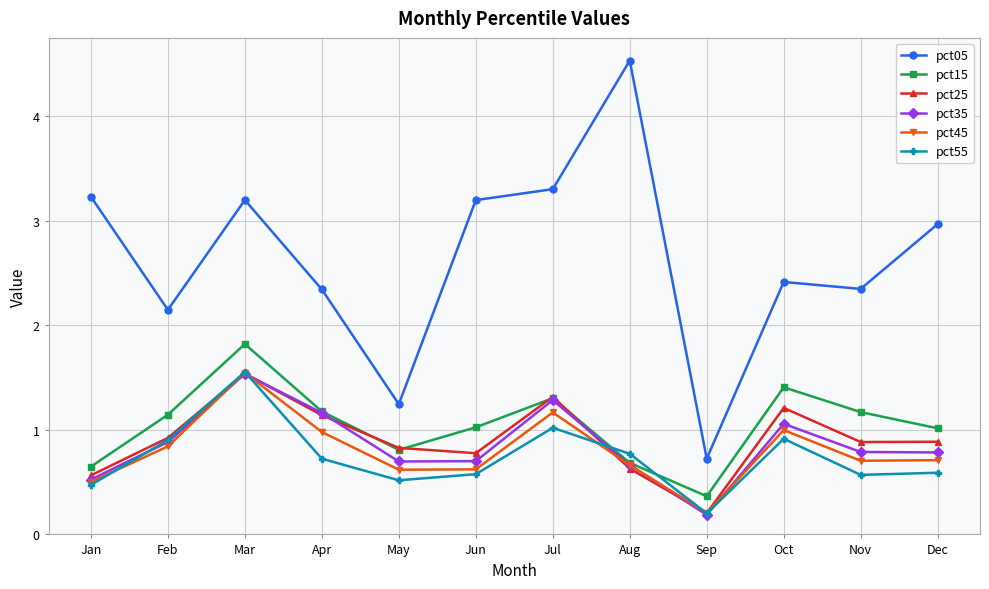

Does the chart have visible grid lines?

Yes